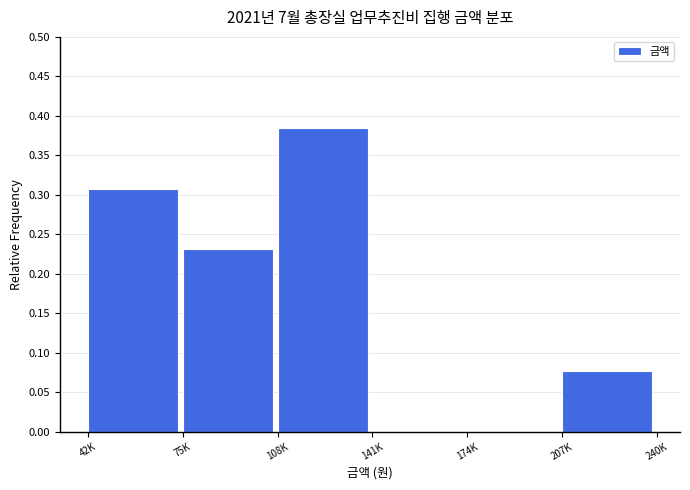

True or false: the data shows 0.0 at 207K.

False